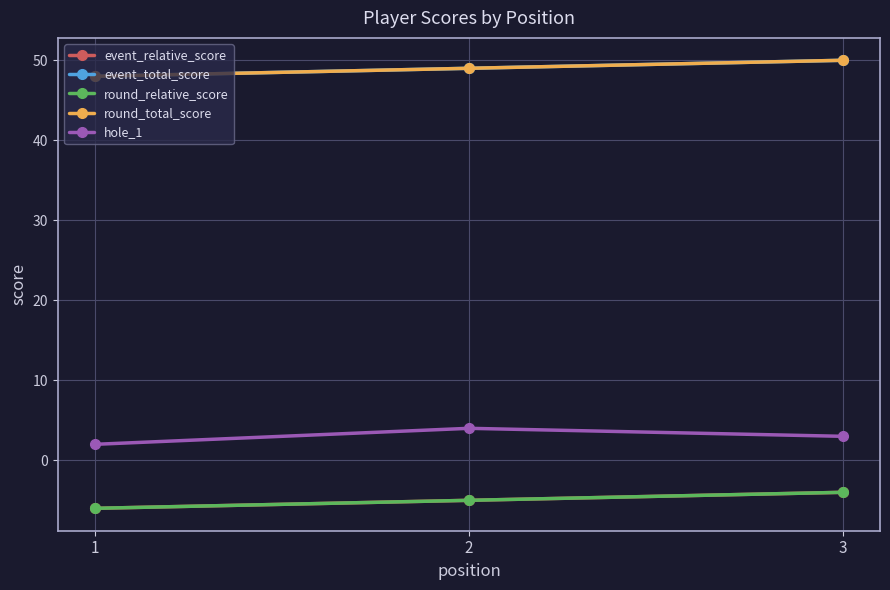

Is this an area chart (filled region under the line)?

No